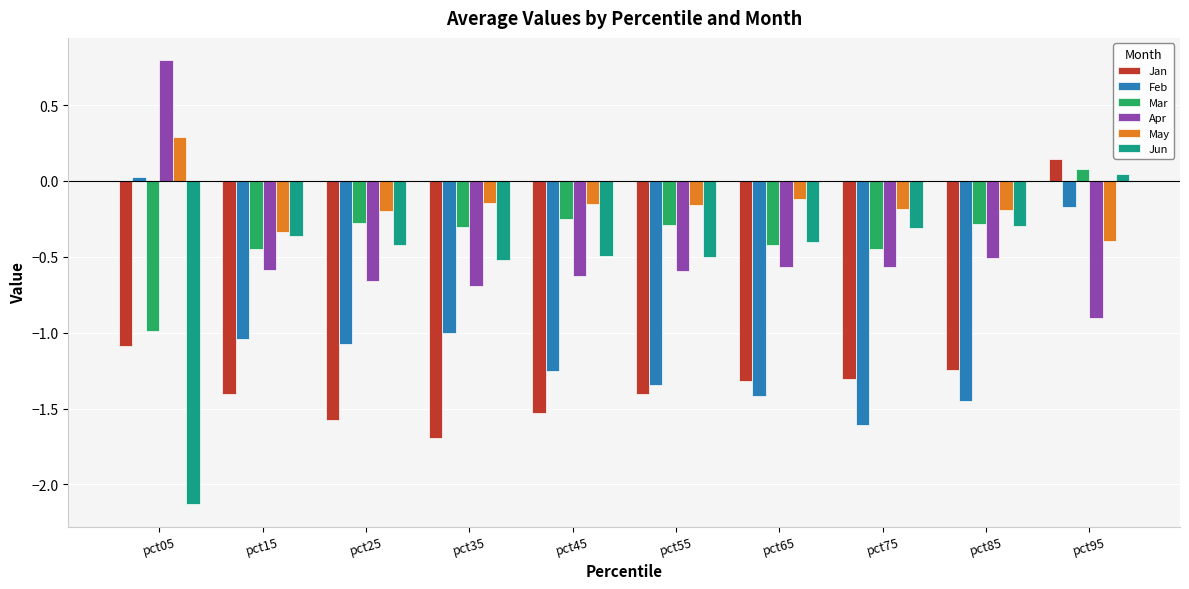

How many bars are there in total?

60